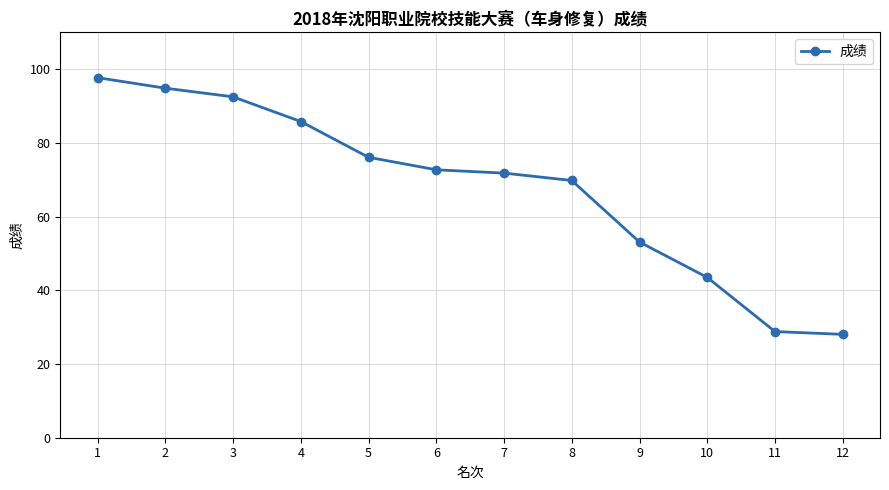

Which category has the highest value across all series?

1